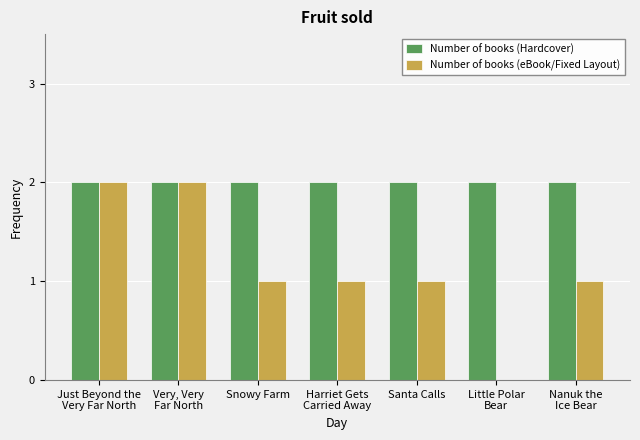

What value does the Number of books (eBook/Fixed Layout) series have at Snowy Farm?

1